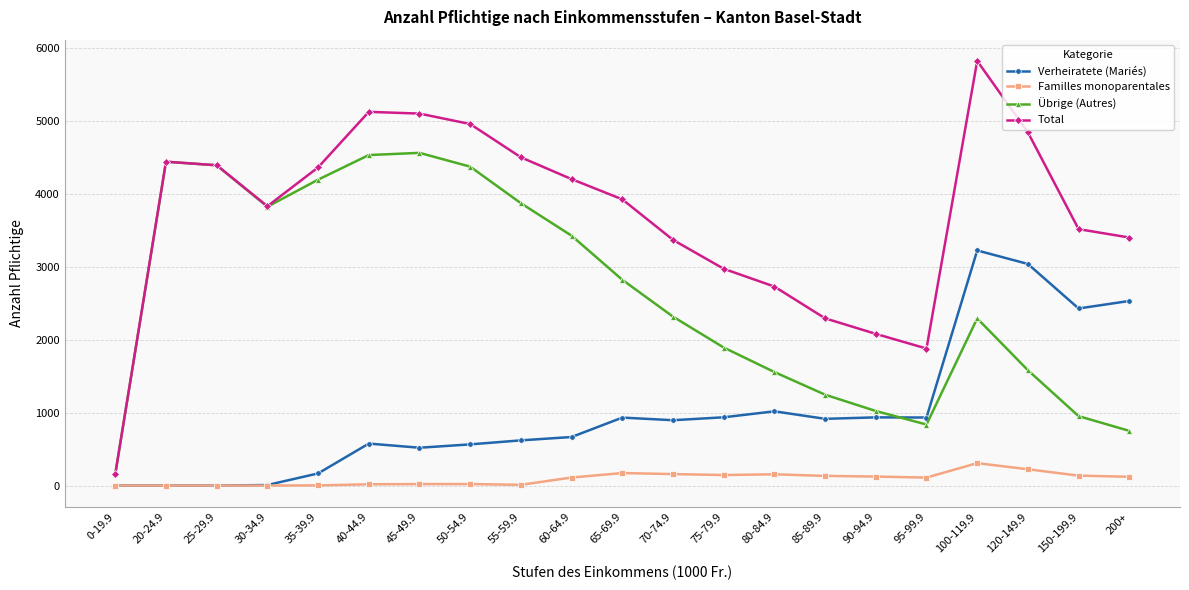

What is the sum of the Verheiratete (Mariés) values at 60-64.9 and 200+?

3194